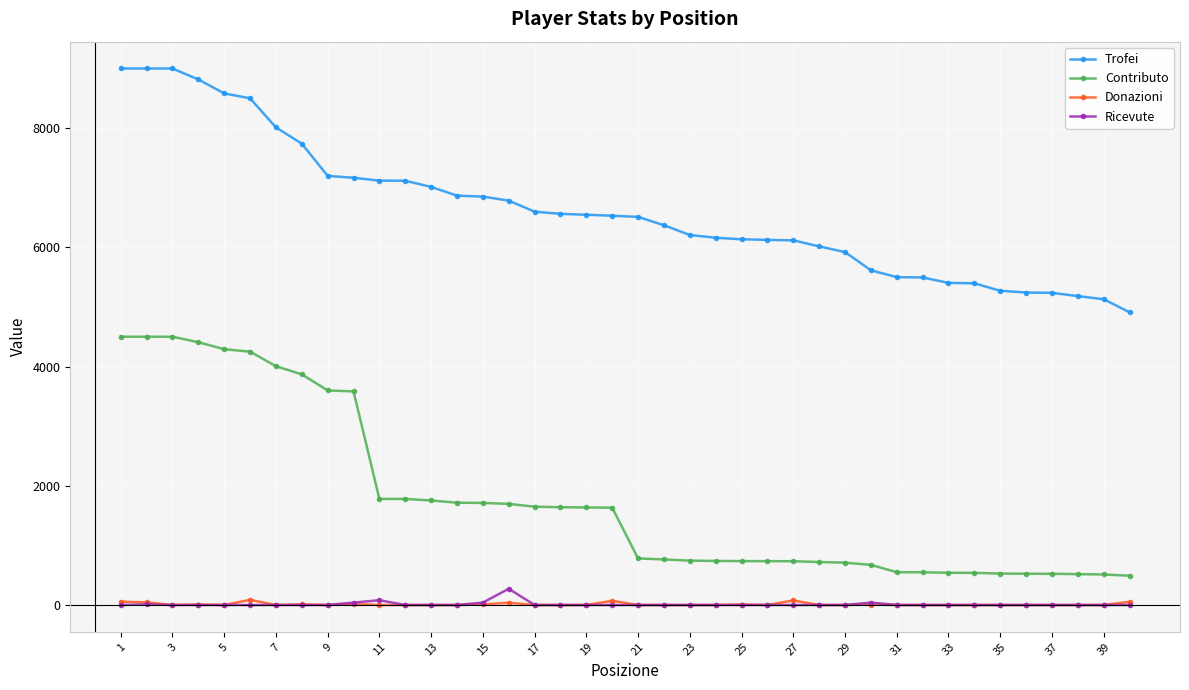

At how many categories does at least one series exceed 2461?

40